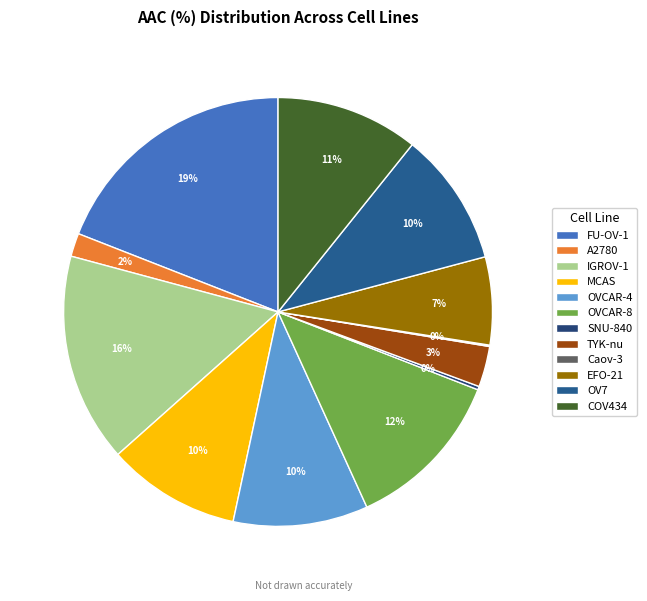

How much of the chart is everything except IGROV-1?

84.2%